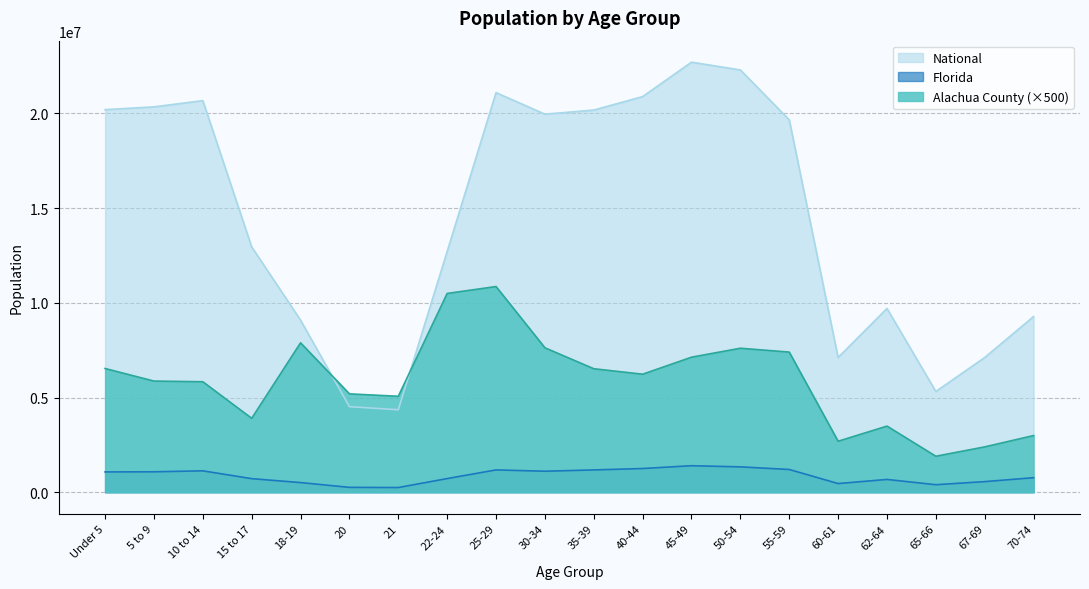

True or false: National and Alachua County cross at least once.

True